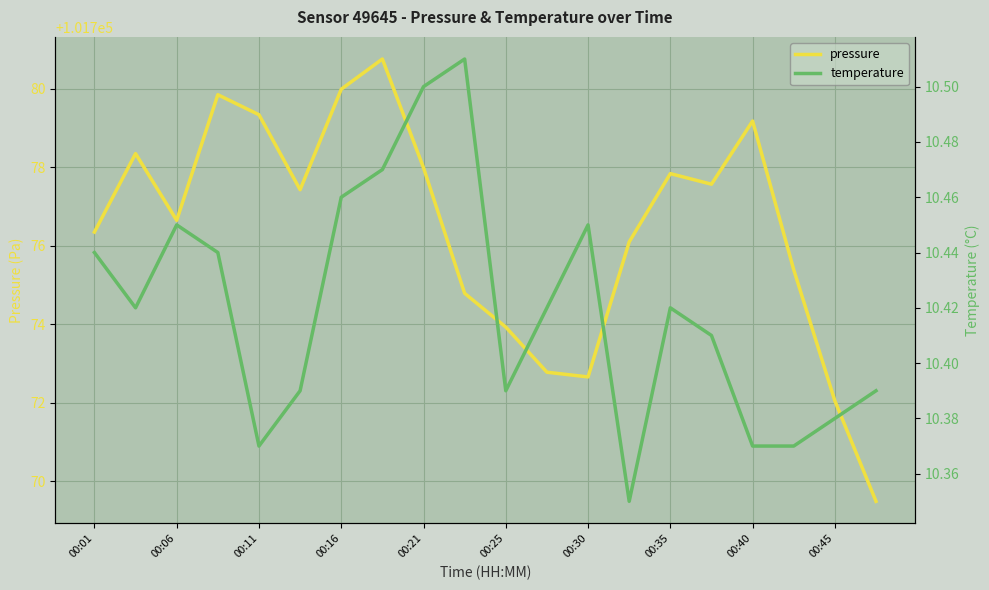

What is the difference between the maximum and second lowest values in the pressure series?

8.7